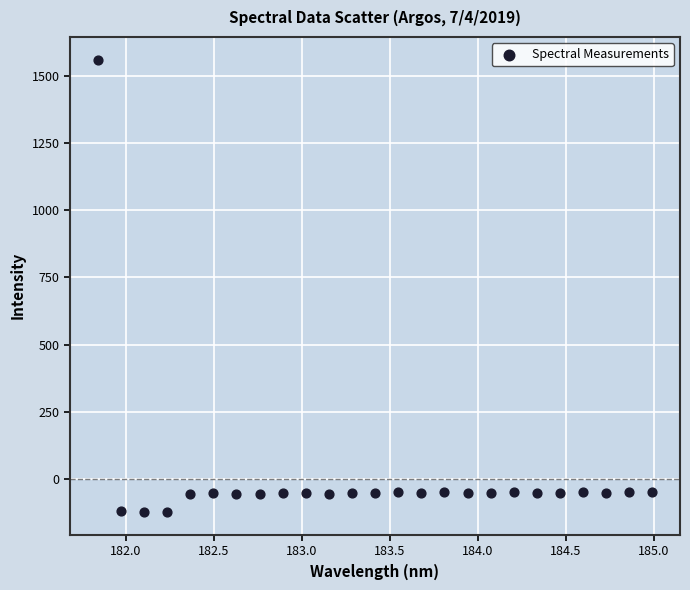

What is the range of Y values (max minus min)?

1684.6